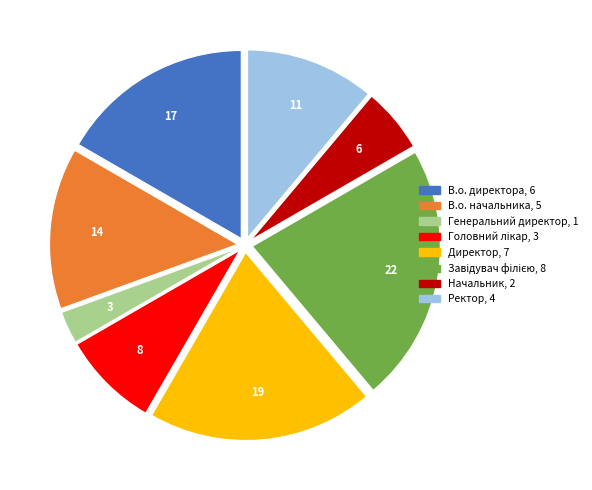

Is the sum of В.о. начальника and Директор greater than half?

No